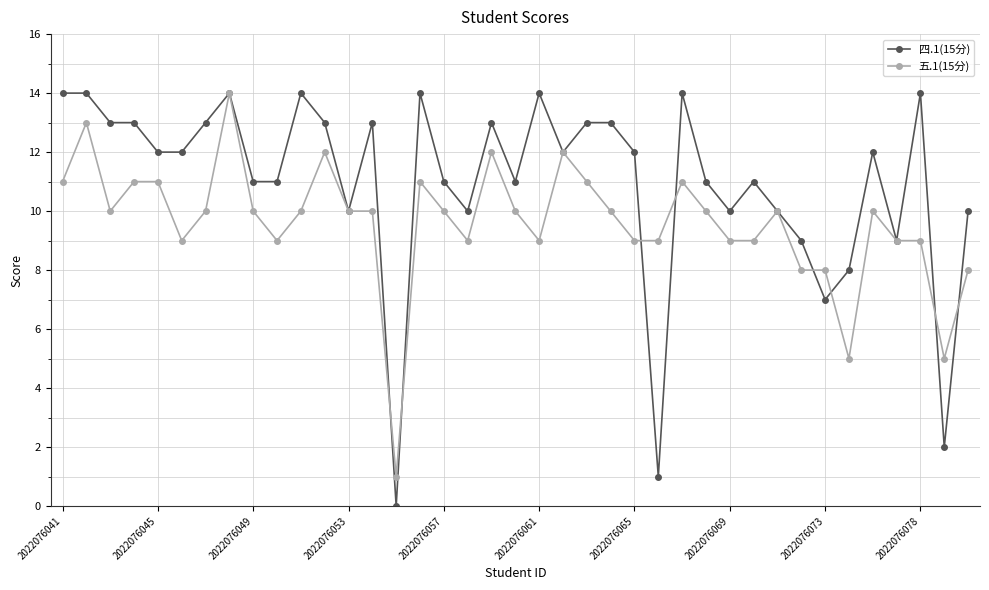

Count the number of categories in the chart.

39